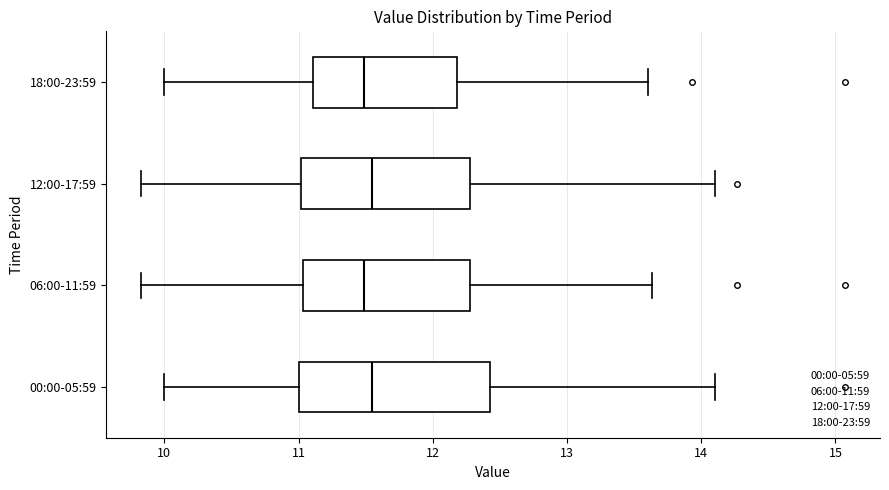

Reading bottom to top, transcribe this box plot: for each box, give where its median line is, the range the box spans, and where its two whiskers end, as read against the x-axis. The values are not printed on the chart, so give them approximately, as read against the axis.

00:00-05:59: median 11.6, box 11.0 to 12.4, whiskers 10.0 to 14.1
06:00-11:59: median 11.5, box 11.0 to 12.3, whiskers 9.8 to 13.6
12:00-17:59: median 11.6, box 11.0 to 12.3, whiskers 9.8 to 14.1
18:00-23:59: median 11.5, box 11.1 to 12.2, whiskers 10.0 to 13.6